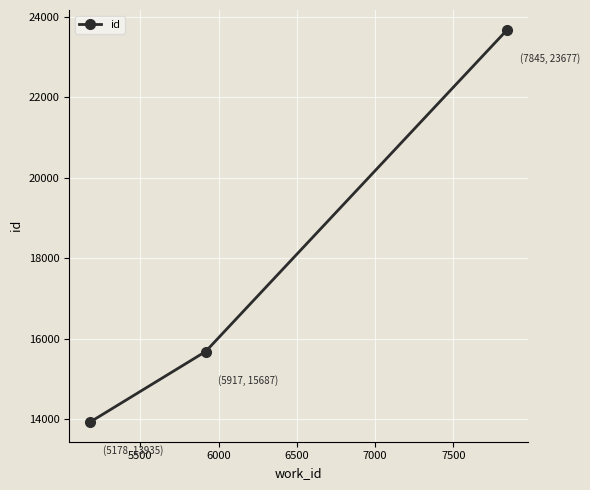

What is the average value?

17766